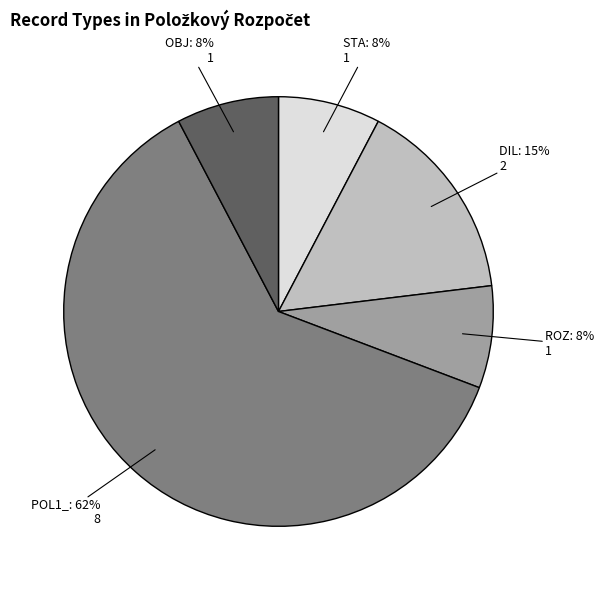

To the nearest percent, what is the average slice percentage?

20%